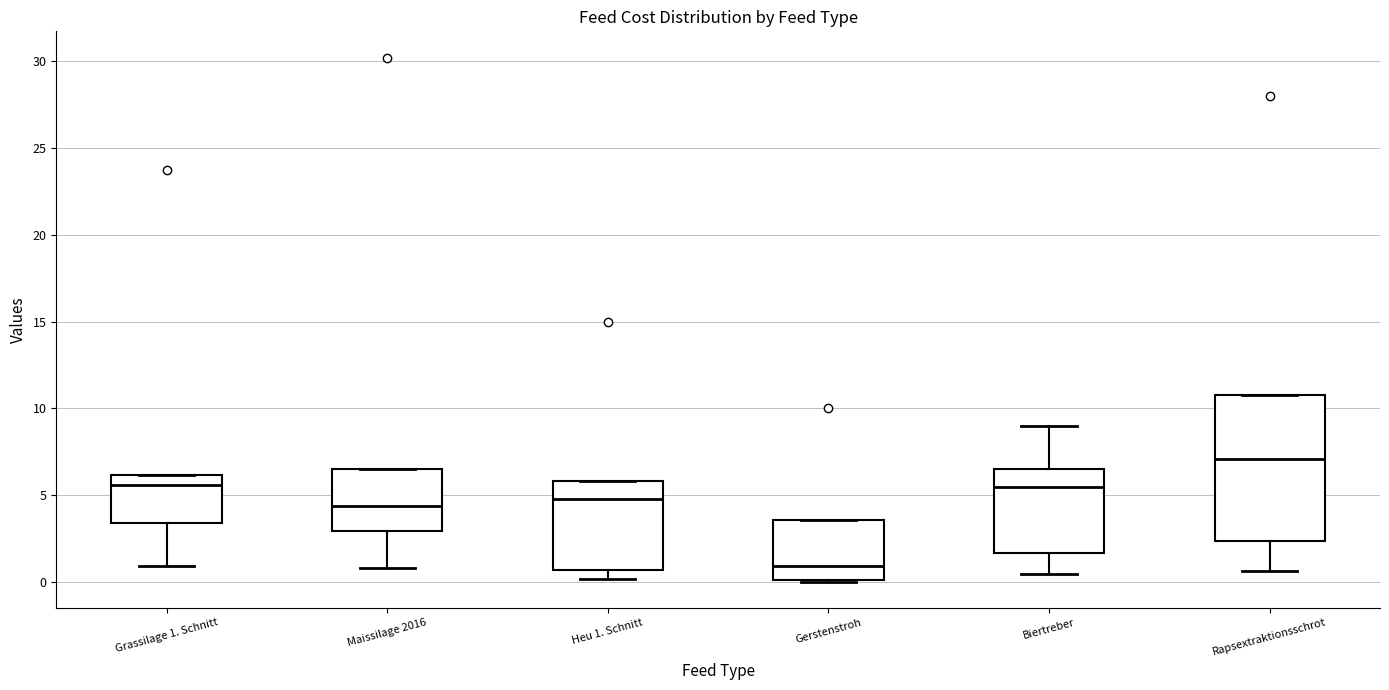

Reading left to right, read every box against the y-axis: the position of its median line, the range the box covers, and the ends of its whiskers. The values are not printed on the chart, so give them approximately, as read against the axis.

Grassilage 1. Schnitt: median 5.5, box 3.5 to 6.0, whiskers 1.0 to 6.0
Maissilage 2016: median 4.5, box 3.0 to 6.5, whiskers 1.0 to 6.5
Heu 1. Schnitt: median 5.0, box 0.5 to 6.0, whiskers 0.0 to 6.0
Gerstenstroh: median 1.0, box 0.0 to 3.5, whiskers 0.0 to 3.5
Biertreber: median 5.5, box 1.5 to 6.5, whiskers 0.5 to 9.0
Rapsextraktionsschrot: median 7.0, box 2.5 to 11.0, whiskers 0.5 to 11.0